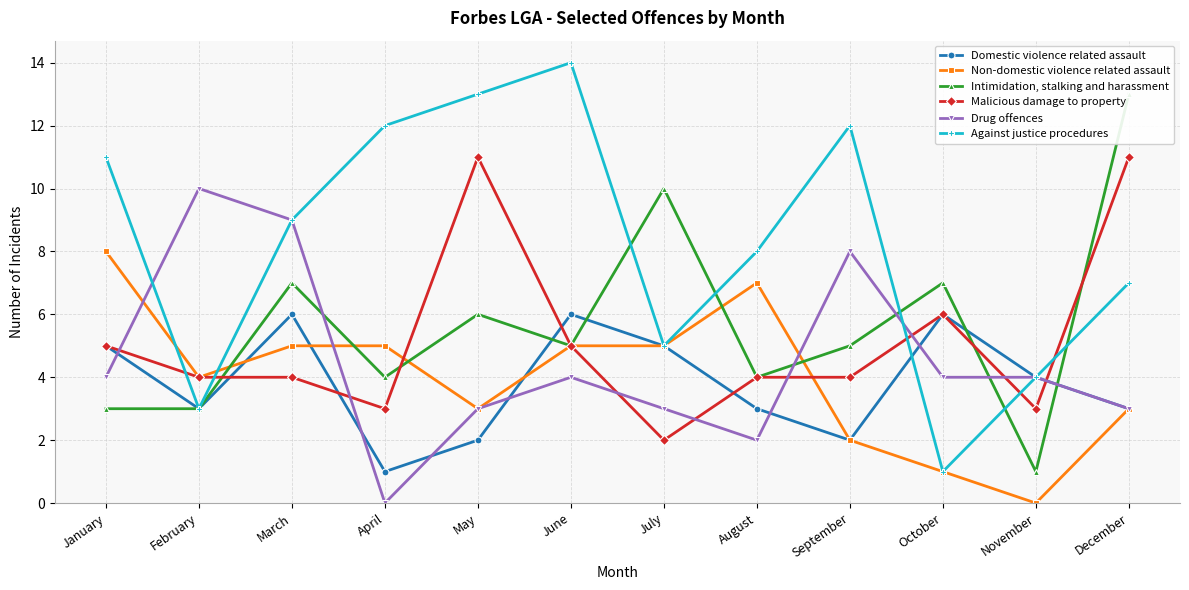

The Domestic violence related assault series shows 2 at July. True or false?

False